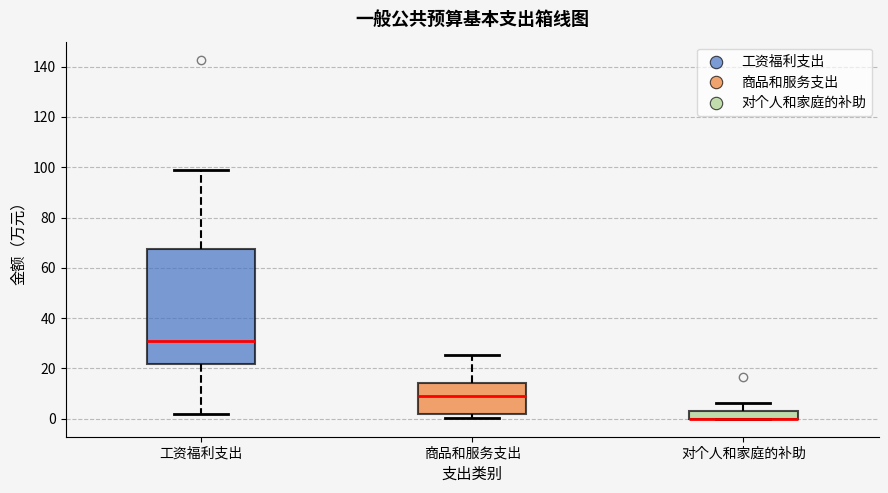

Where is the lower edge of the box for 对个人和家庭的补助 on the y-axis? The values are not printed on the chart, so give them approximately, as read against the axis.

0